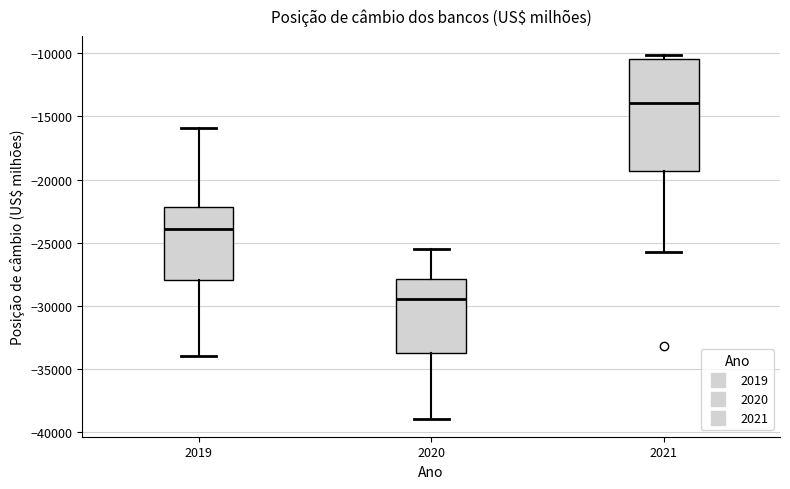

Comparing the boxes themselves (not the whiskers), which one is the tallest?

2021